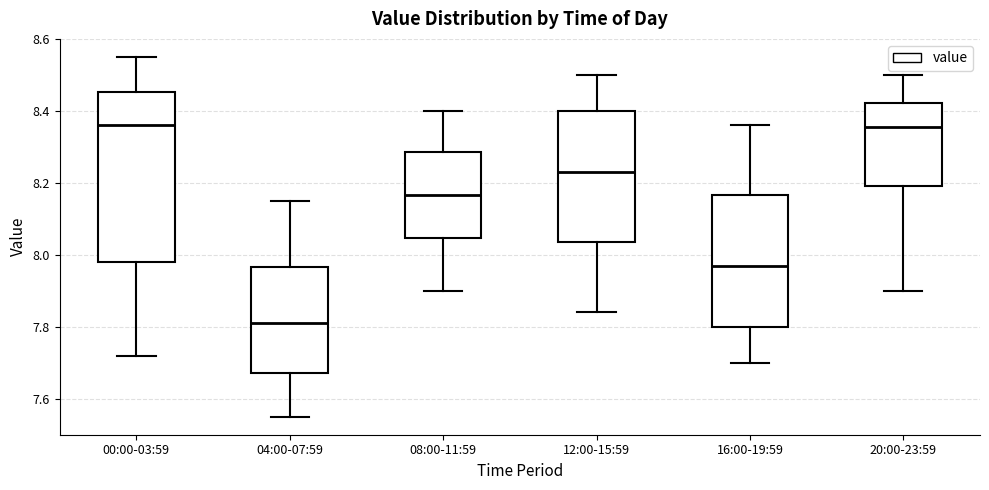

Reading left to right, read every box against the y-axis: the position of its median line, the range the box covers, and the ends of its whiskers. The values are not printed on the chart, so give them approximately, as read against the axis.

00:00-03:59: median 8.36, box 7.98 to 8.46, whiskers 7.72 to 8.56
04:00-07:59: median 7.82, box 7.68 to 7.96, whiskers 7.56 to 8.16
08:00-11:59: median 8.16, box 8.04 to 8.28, whiskers 7.90 to 8.40
12:00-15:59: median 8.24, box 8.04 to 8.40, whiskers 7.84 to 8.50
16:00-19:59: median 7.98, box 7.80 to 8.16, whiskers 7.70 to 8.36
20:00-23:59: median 8.36, box 8.20 to 8.42, whiskers 7.90 to 8.50